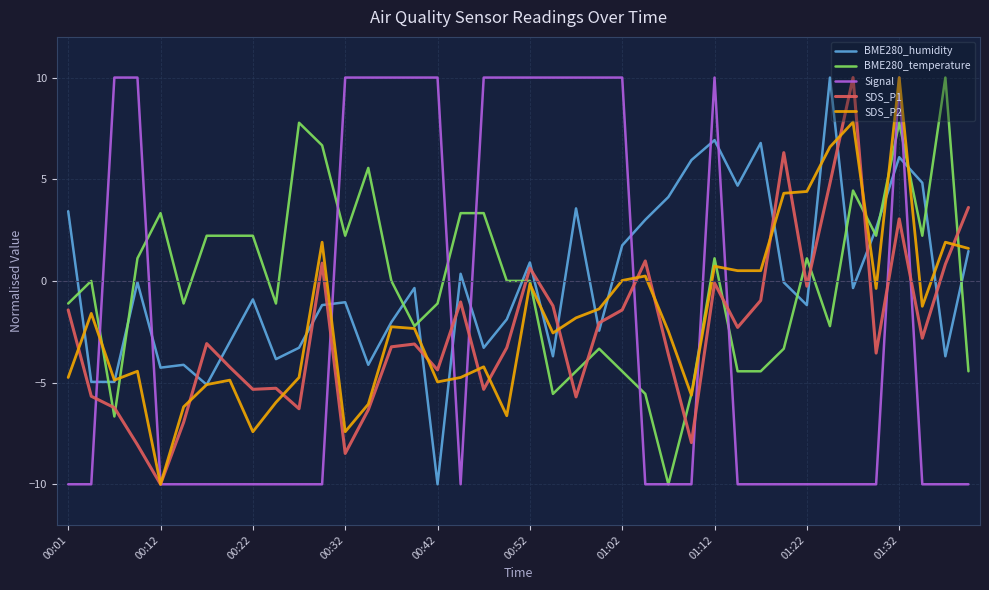

What is the lowest value of the Signal series?

-10.0